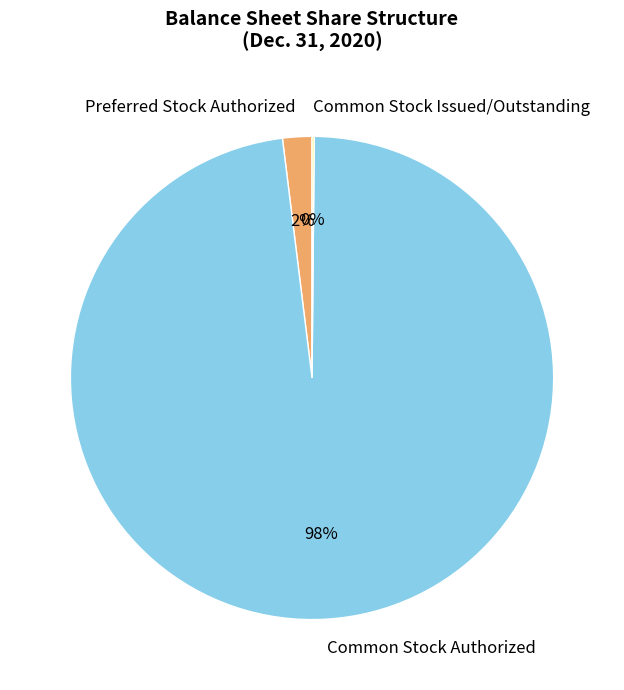

The Preferred Stock Authorized slice represents 2% of the pie. True or false?

True